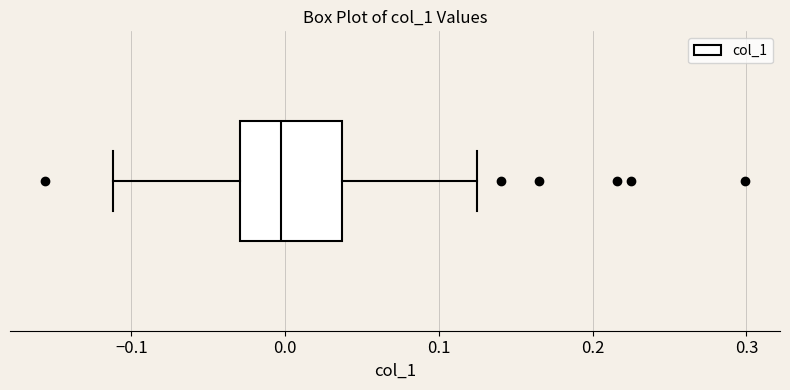

Where does the right whisker of the box end on the x-axis? The values are not printed on the chart, so give them approximately, as read against the axis.

0.12